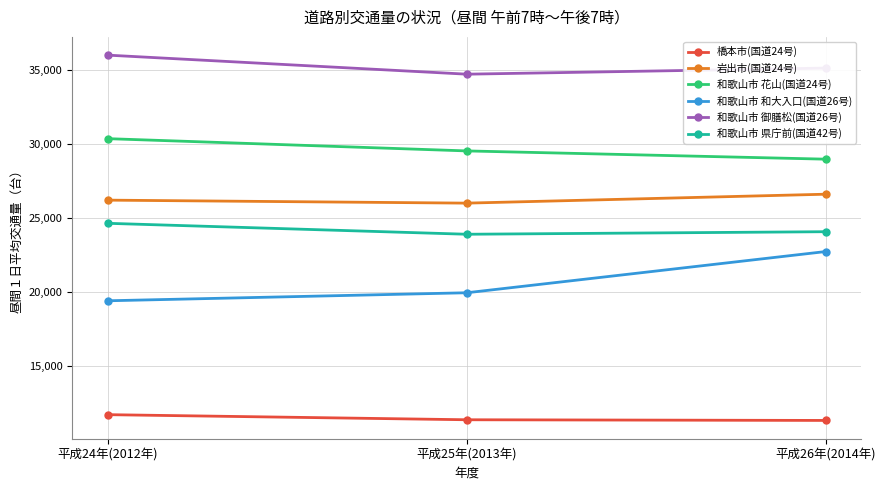

Which series changed the most between 平成25年(2013年) and 平成26年(2014年)?

和歌山市 和大入口(国道26号)